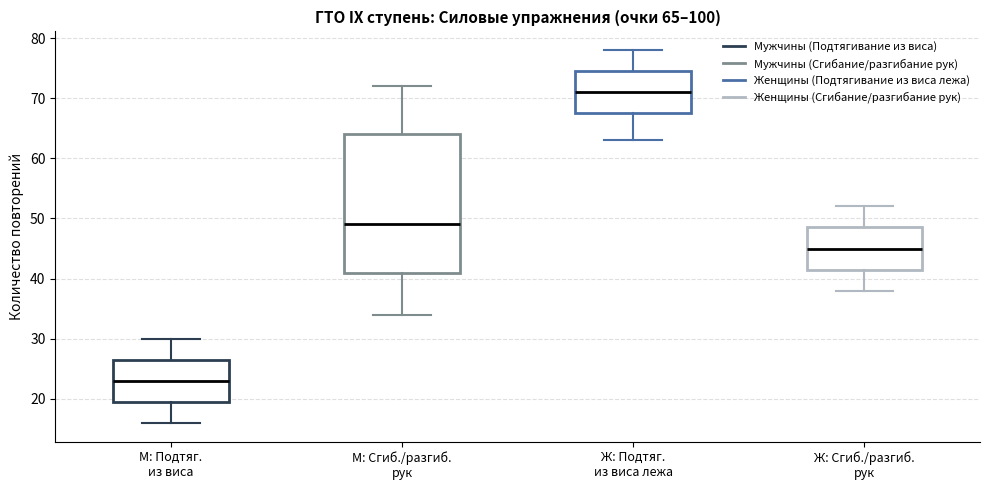

Which box's median line is the lowest?

М: Подтяг. из виса